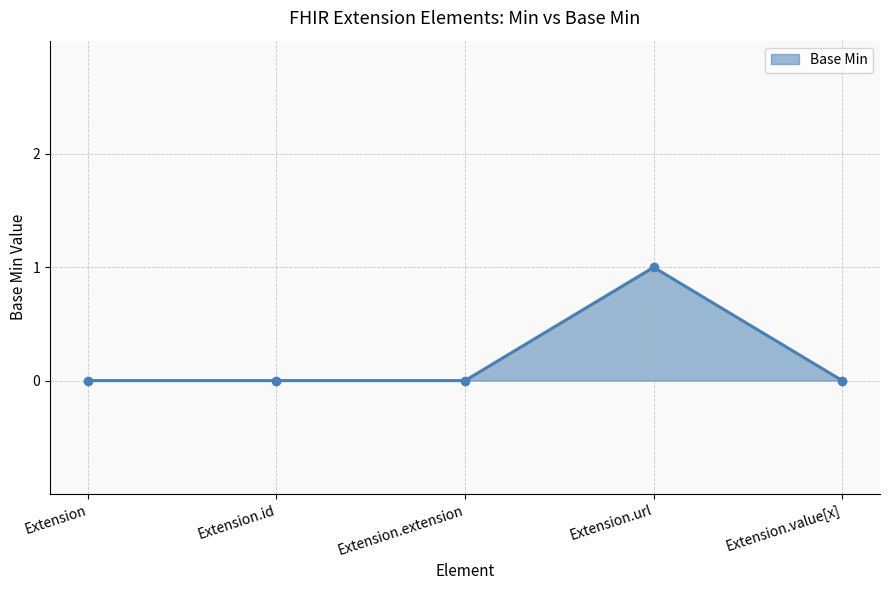

Which label corresponds to the largest value in the chart?

Extension.url